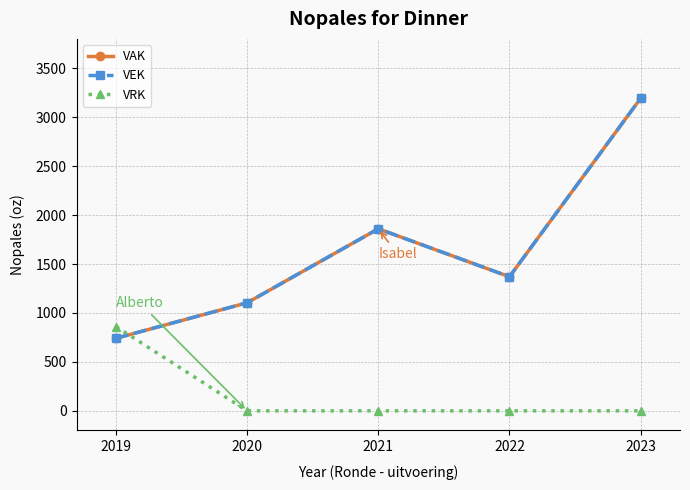

Rank the series at 2020 from lowest to highest value.

VRK, VAK, VEK